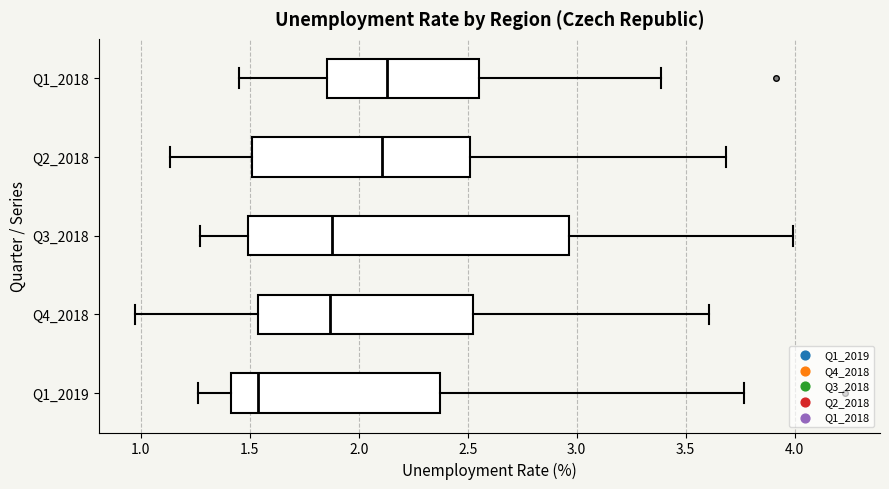

Where does the right whisker of the box for Q1_2018 end on the x-axis? The values are not printed on the chart, so give them approximately, as read against the axis.

3.40